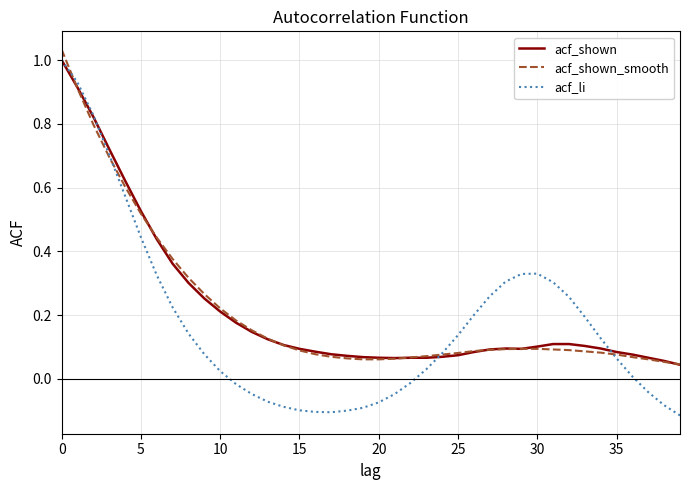

What are all the series names shown in the legend?

acf_shown, acf_shown_smooth, acf_li